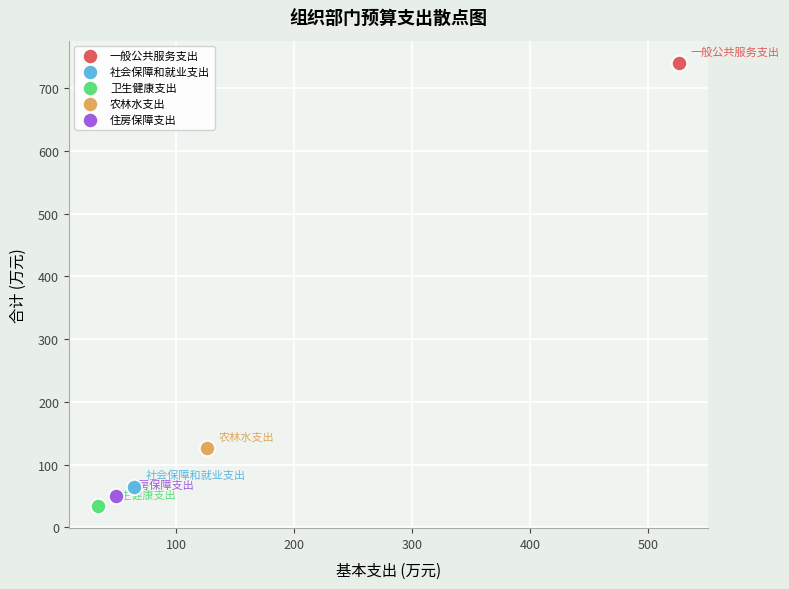

What are all the series names shown in the legend?

一般公共服务支出, 社会保障和就业支出, 卫生健康支出, 农林水支出, 住房保障支出